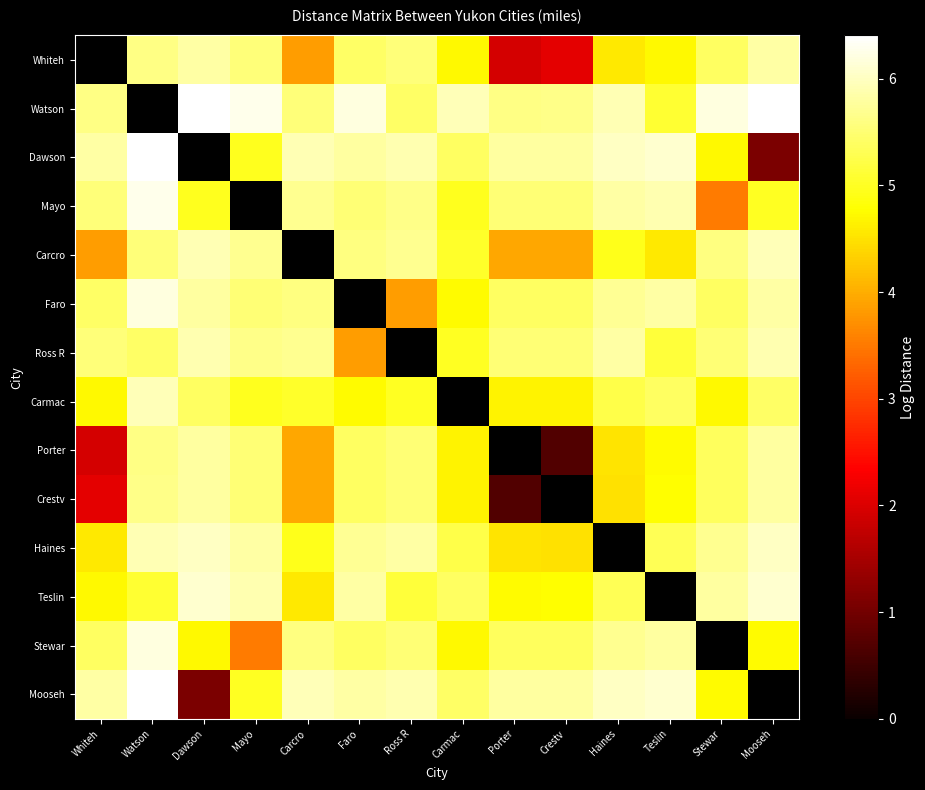

Which has a higher value, Watson or Whiteh?

Watson